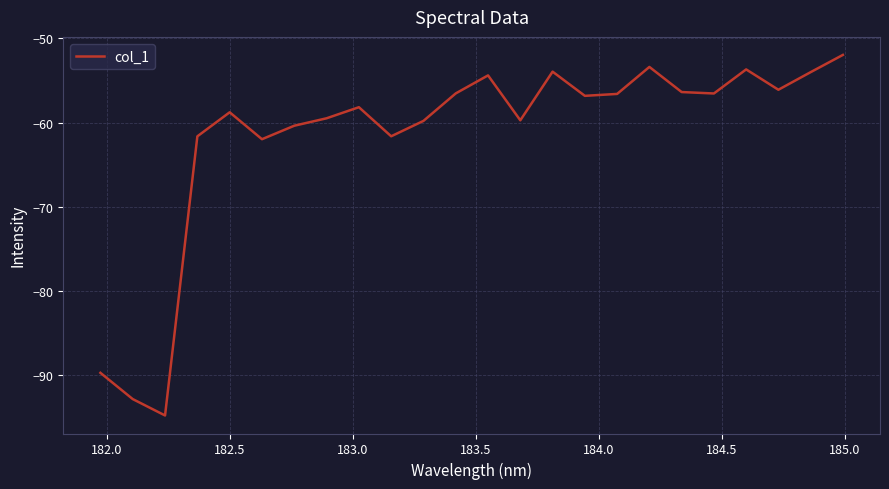

What is the smallest value displayed?

-94.8